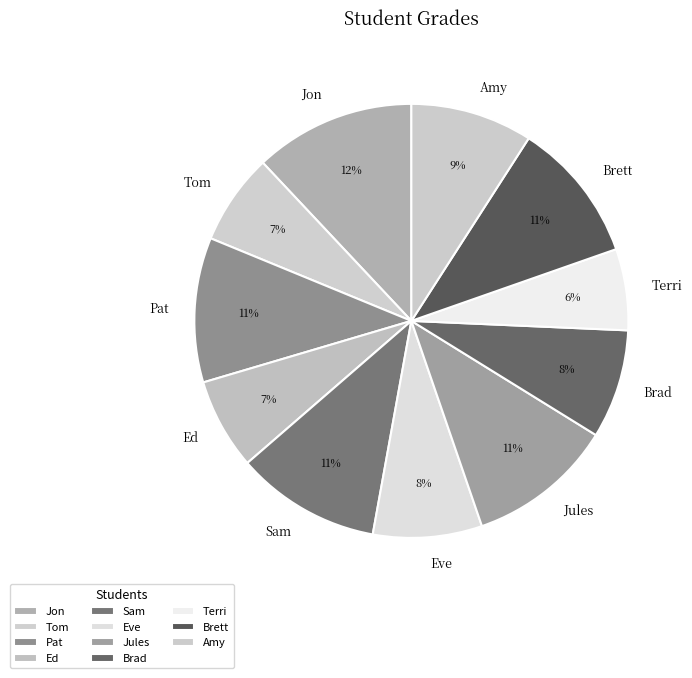

Do Amy and Eve together represent more than half of the pie?

No